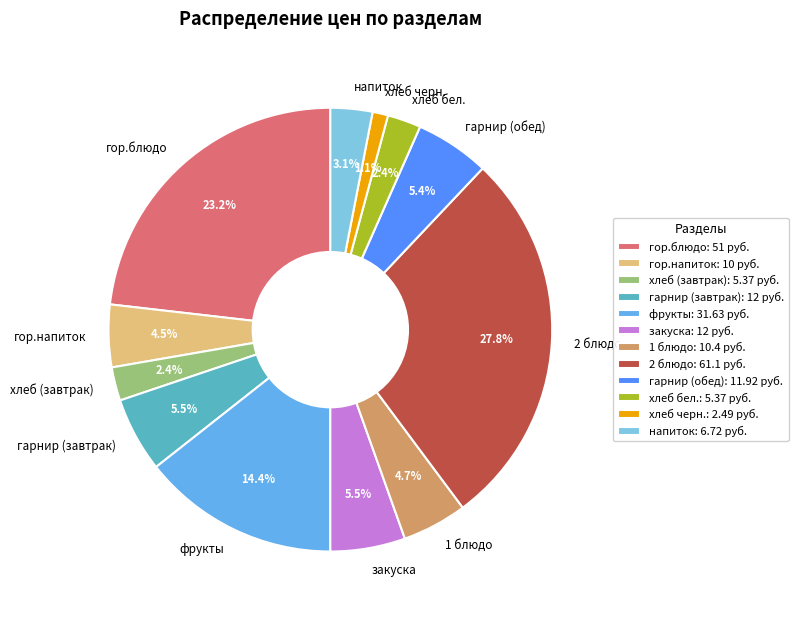

Do гарнир (завтрак) and гор.напиток together represent more than half of the pie?

No